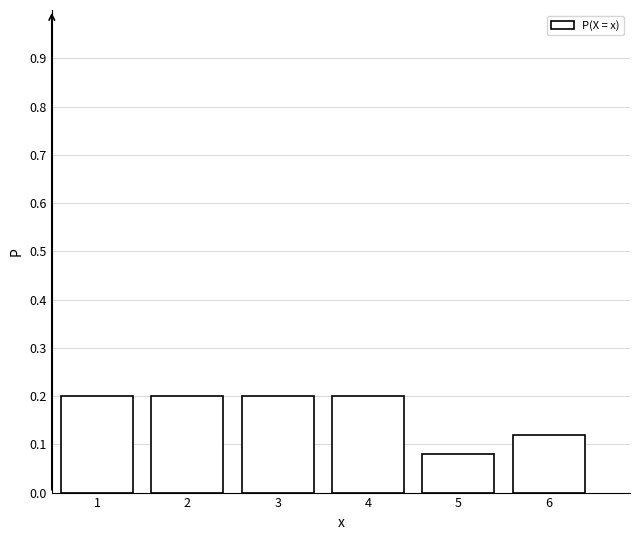

At which category does the chart reach its minimum across all series?

5